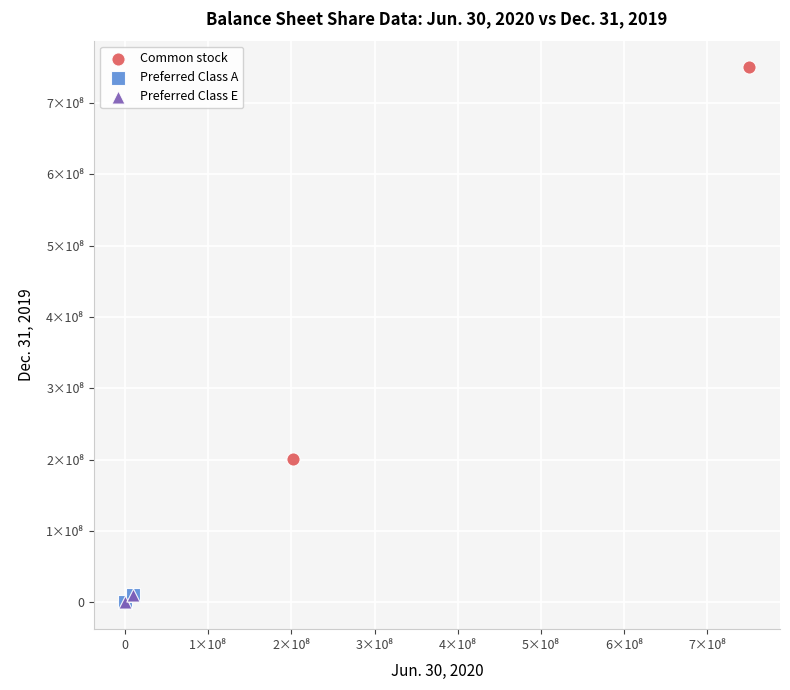

What are all the series names shown in the legend?

Common stock, Preferred Class A, Preferred Class E